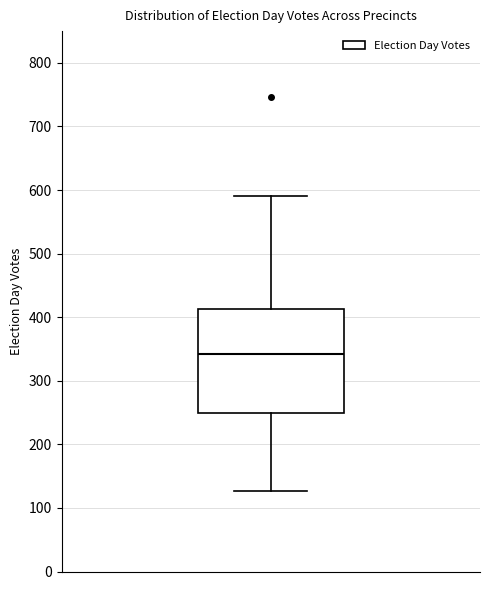

Transcribe this box plot: give where the median line is, the range the box spans, and where the two whiskers end, as read against the y-axis. The values are not printed on the chart, so give them approximately, as read against the axis.

median 340, box 250 to 410, whiskers 130 to 590